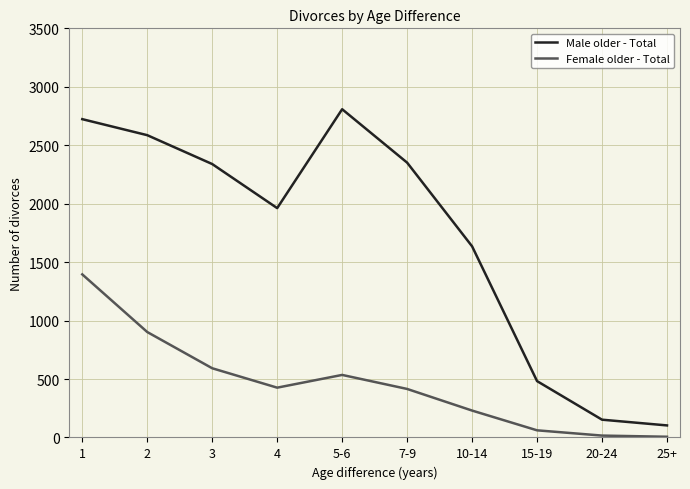

True or false: Female older - Total and Male older - Total cross at least once.

False